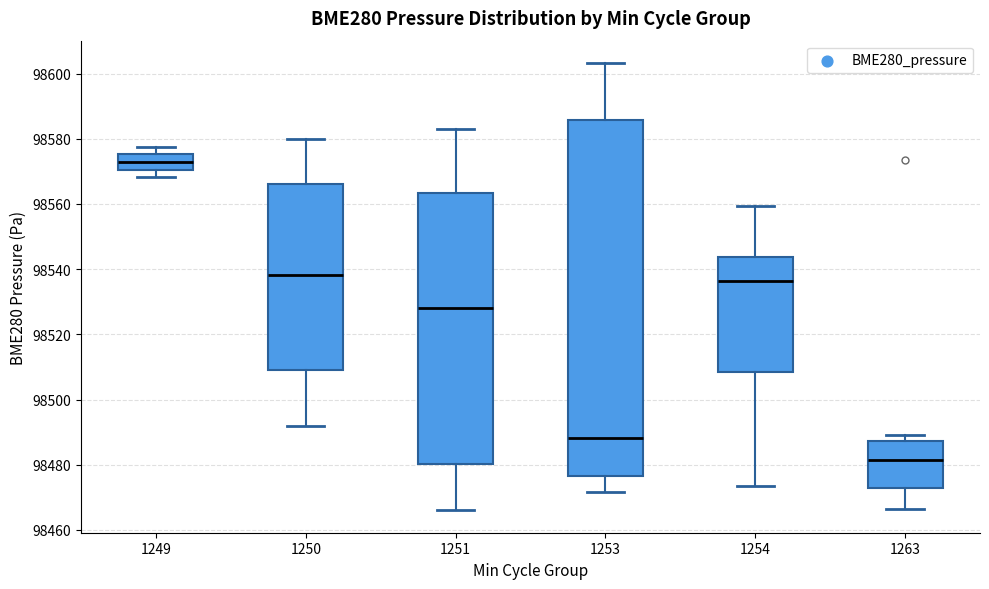

Which box is the tallest, from its lower edge to its upper edge?

1253